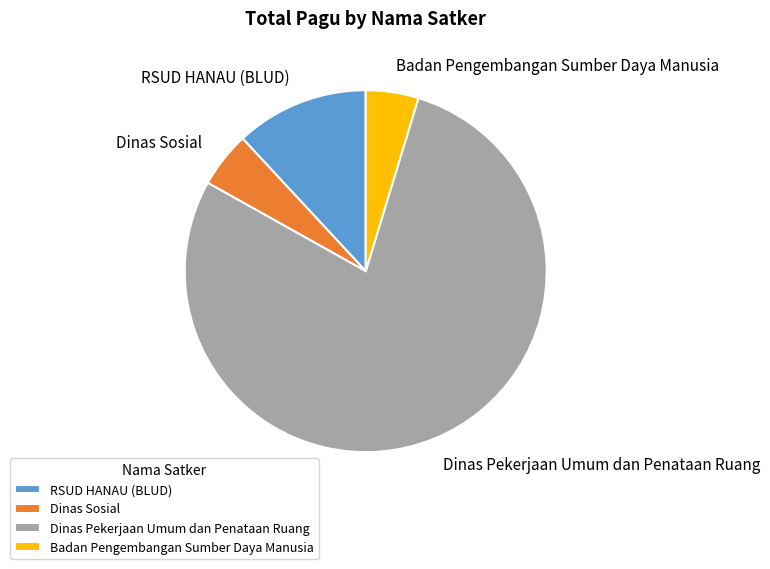

What is the largest slice in the pie chart?

Dinas Pekerjaan Umum dan Penataan Ruang